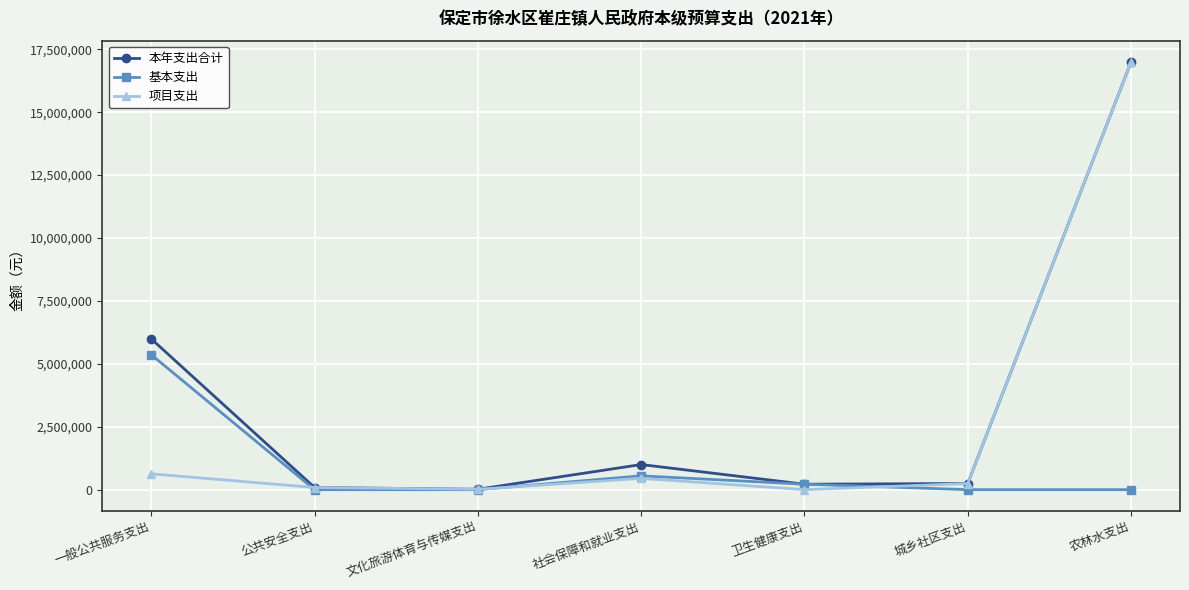

What position from the right is 一般公共服务支出?

7